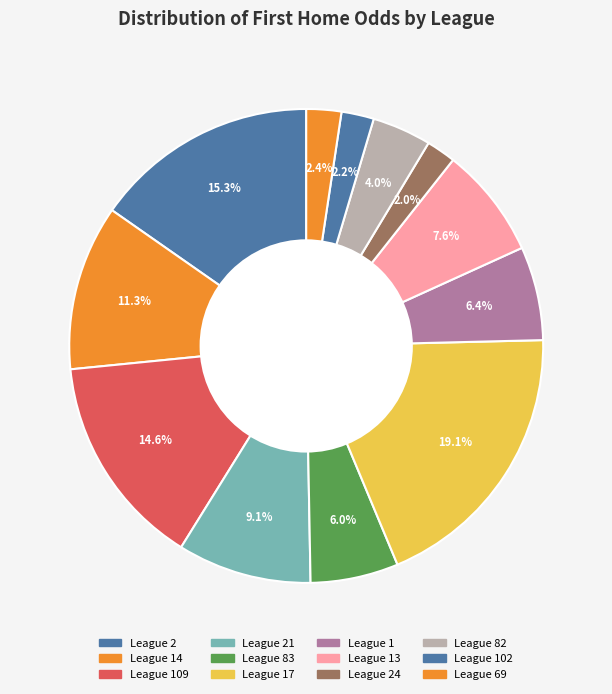

How many slices are in this pie chart?

12